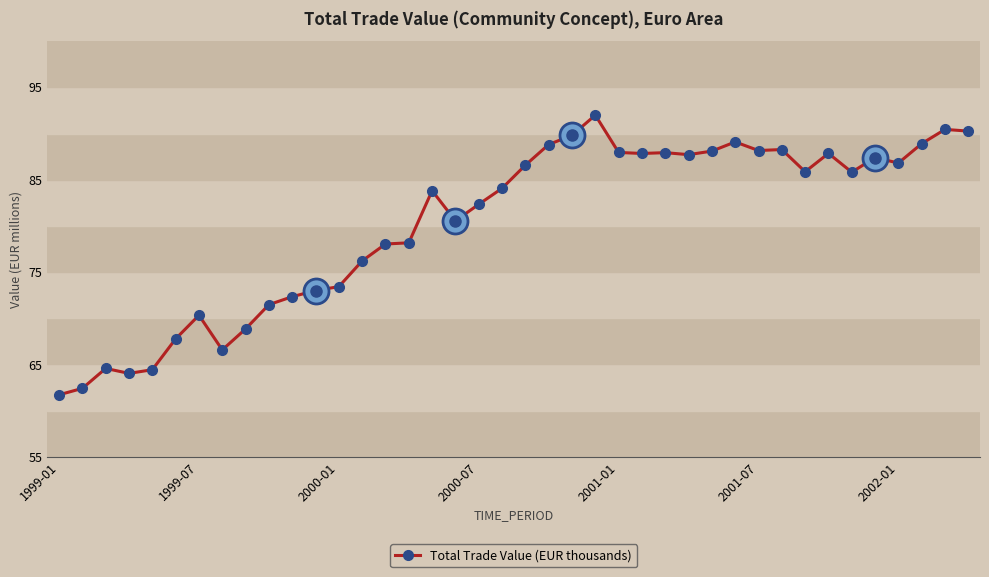

What is the greatest value displayed?

92.0